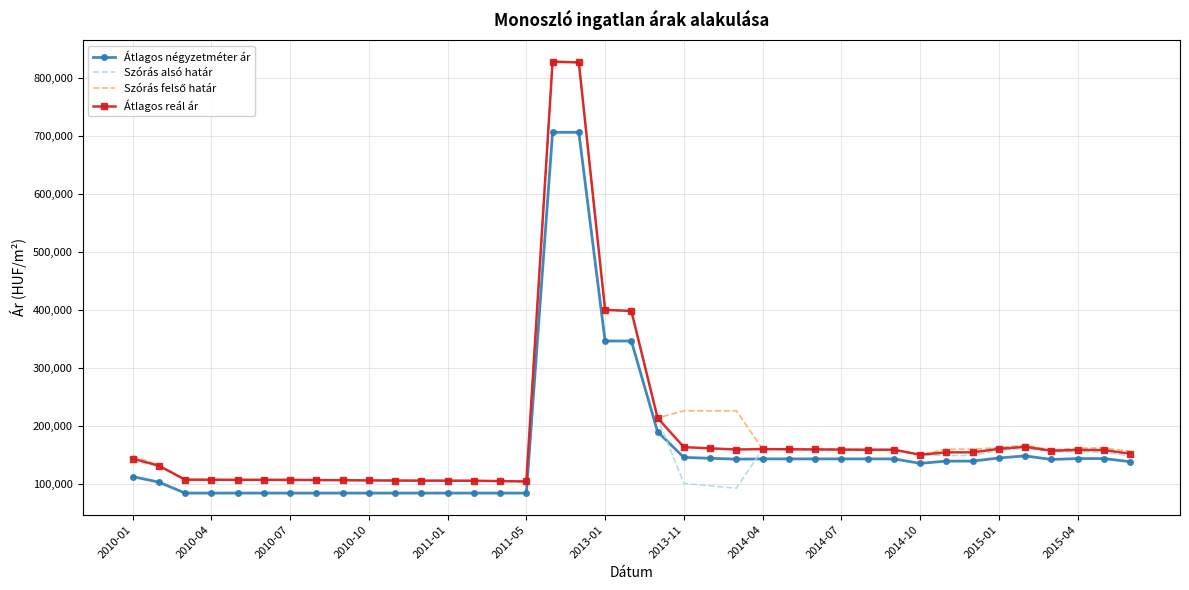

What is the minimum value shown in the chart?

83870